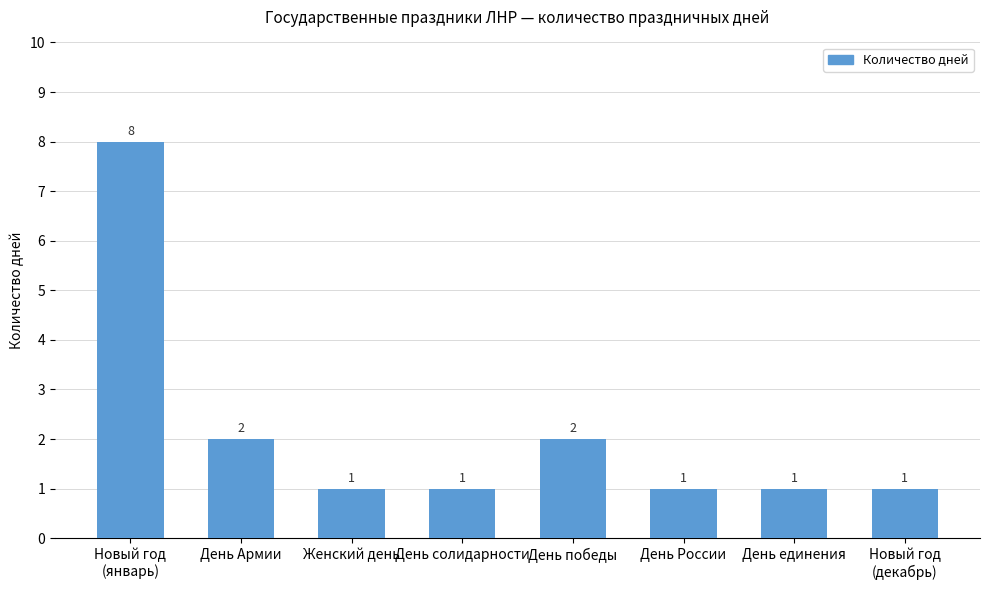

What is the greatest value displayed?

8